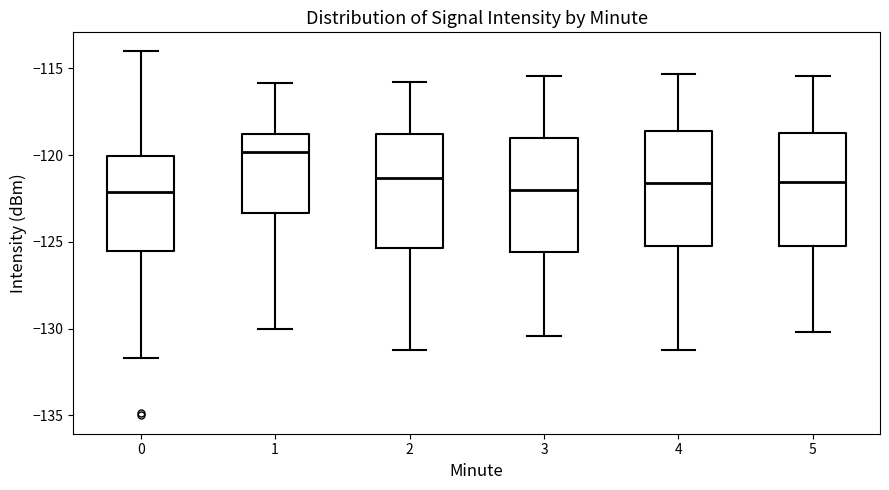

Reading left to right, transcribe this box plot: for each box, give where its median line is, the range the box spans, and where its two whiskers end, as read against the y-axis. The values are not printed on the chart, so give them approximately, as read against the axis.

0: median -122.0, box -125.5 to -120.0, whiskers -131.5 to -114.0
1: median -120.0, box -123.5 to -119.0, whiskers -130.0 to -116.0
2: median -121.5, box -125.5 to -119.0, whiskers -131.0 to -116.0
3: median -122.0, box -125.5 to -119.0, whiskers -130.5 to -115.5
4: median -121.5, box -125.0 to -118.5, whiskers -131.0 to -115.5
5: median -121.5, box -125.0 to -118.5, whiskers -130.0 to -115.5